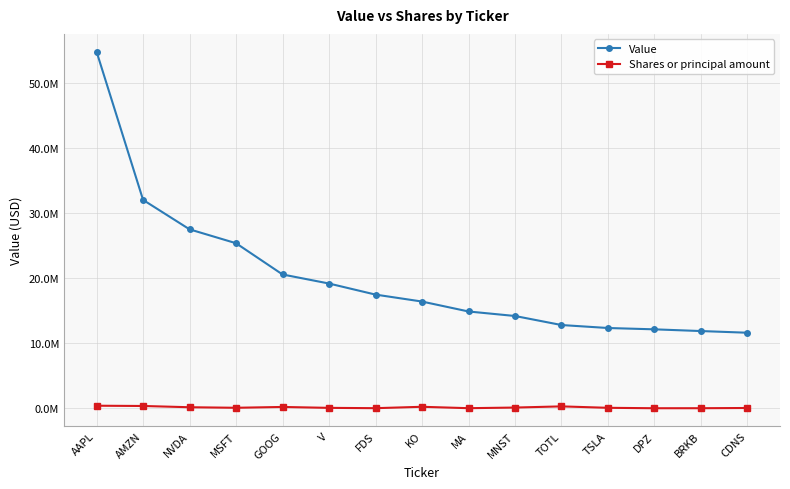

Is this an area chart (filled region under the line)?

No